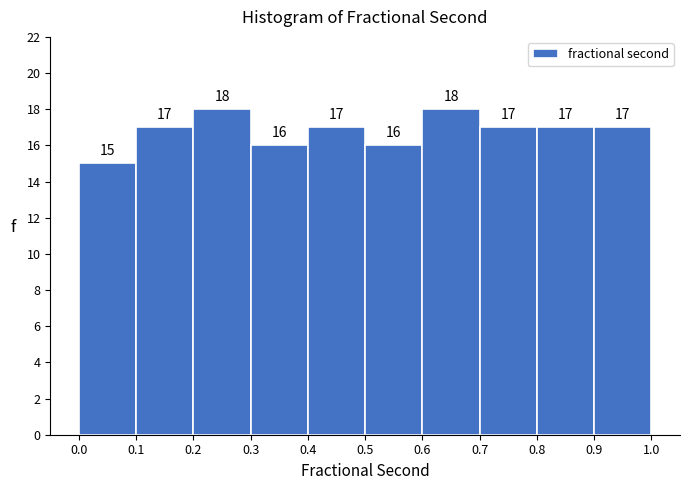

Reading left to right, list every bar in this chart as the range it spans on the x-axis followed by its height.

0.0 to 0.1: 15
0.1 to 0.2: 17
0.2 to 0.3: 18
0.3 to 0.4: 16
0.4 to 0.5: 17
0.5 to 0.6: 16
0.6 to 0.7: 18
0.7 to 0.8: 17
0.8 to 0.9: 17
0.9 to 1.0: 17